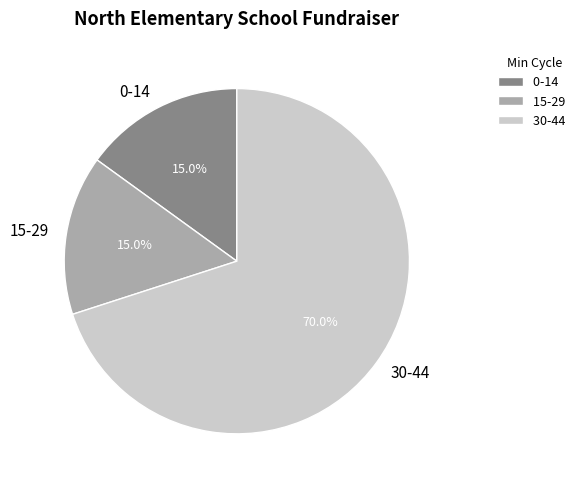

Which slice is the largest?

30-44